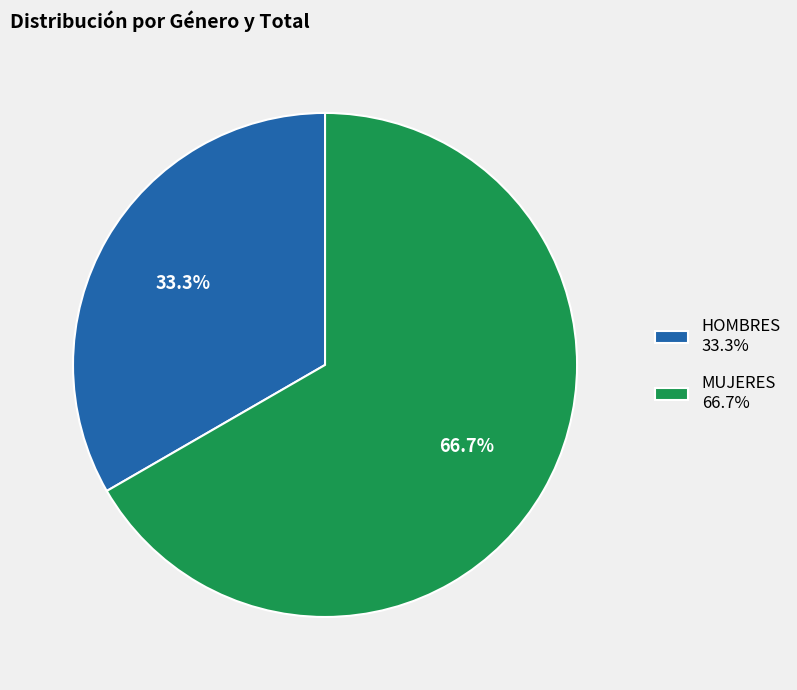

Which slice is the smallest?

HOMBRES 33.3%